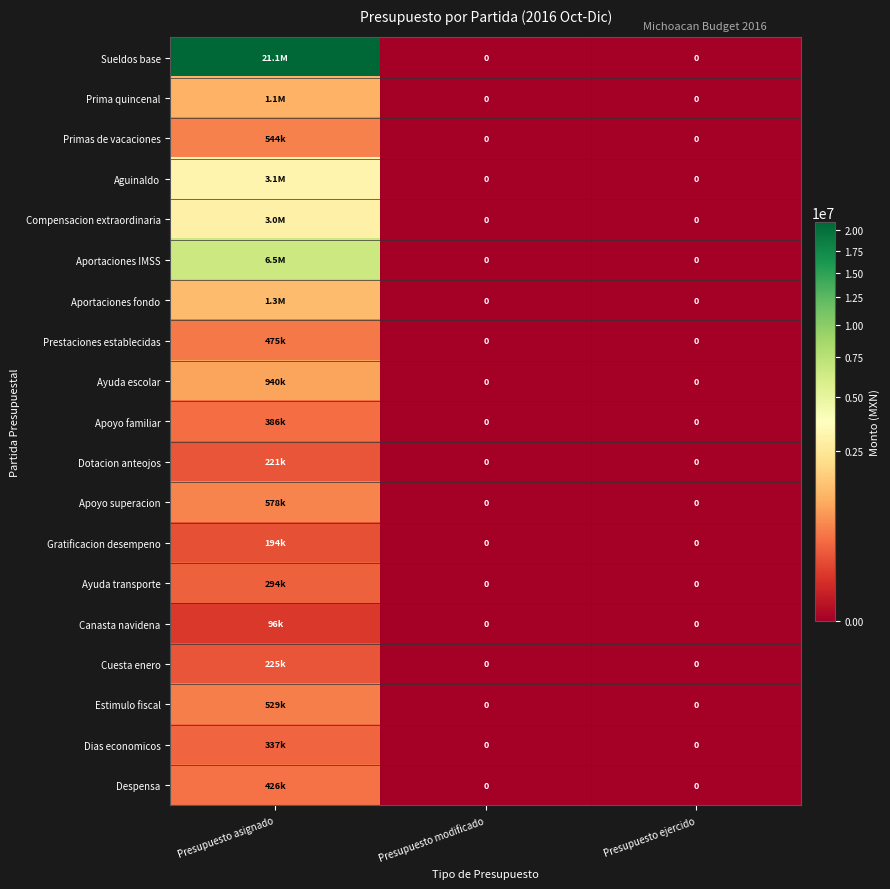

Is it true that Primas de vacaciones equals 843278 at Presupuesto asignado?

False